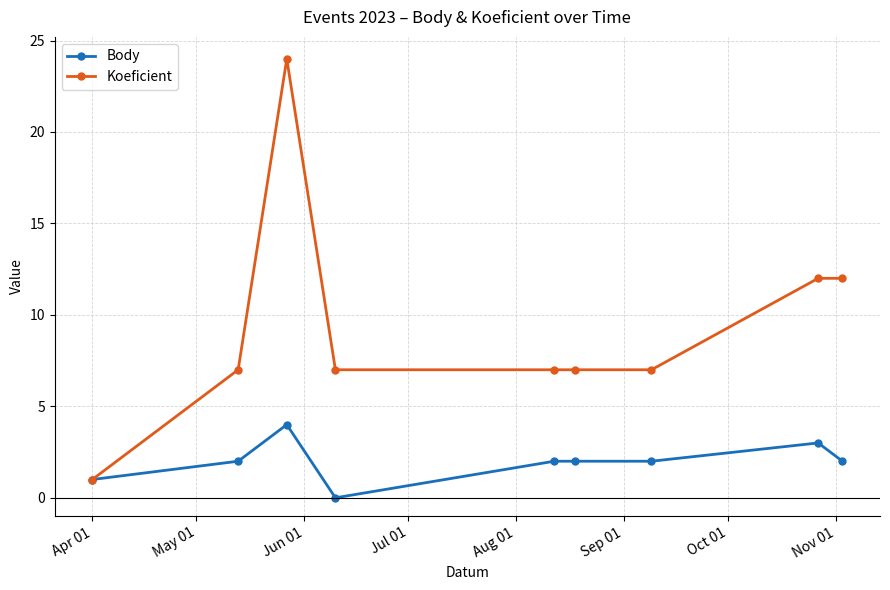

Rank the series by their average value, from lowest to highest.

Body, Koeficient